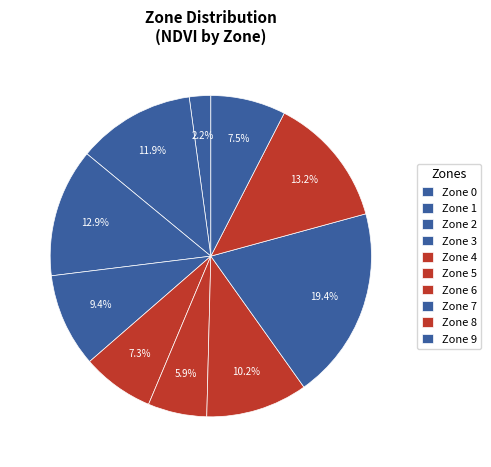

To the nearest percent, what is the average slice percentage?

10%